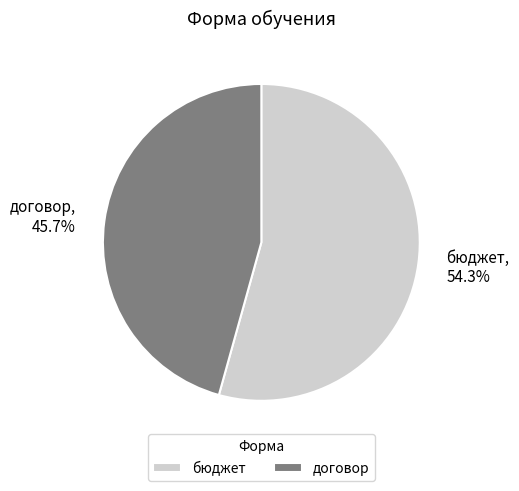

What is the total percentage of бюджет and договор?

100.0%